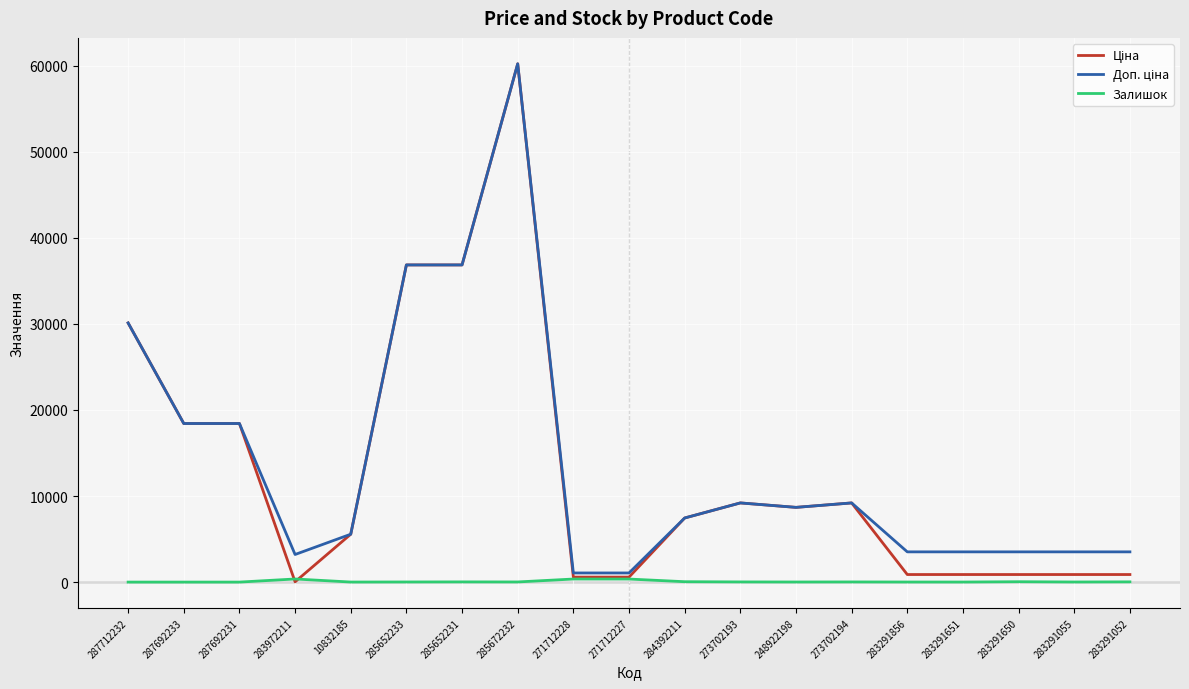

What is the difference between the highest and lowest values at 287692231?

18420.9